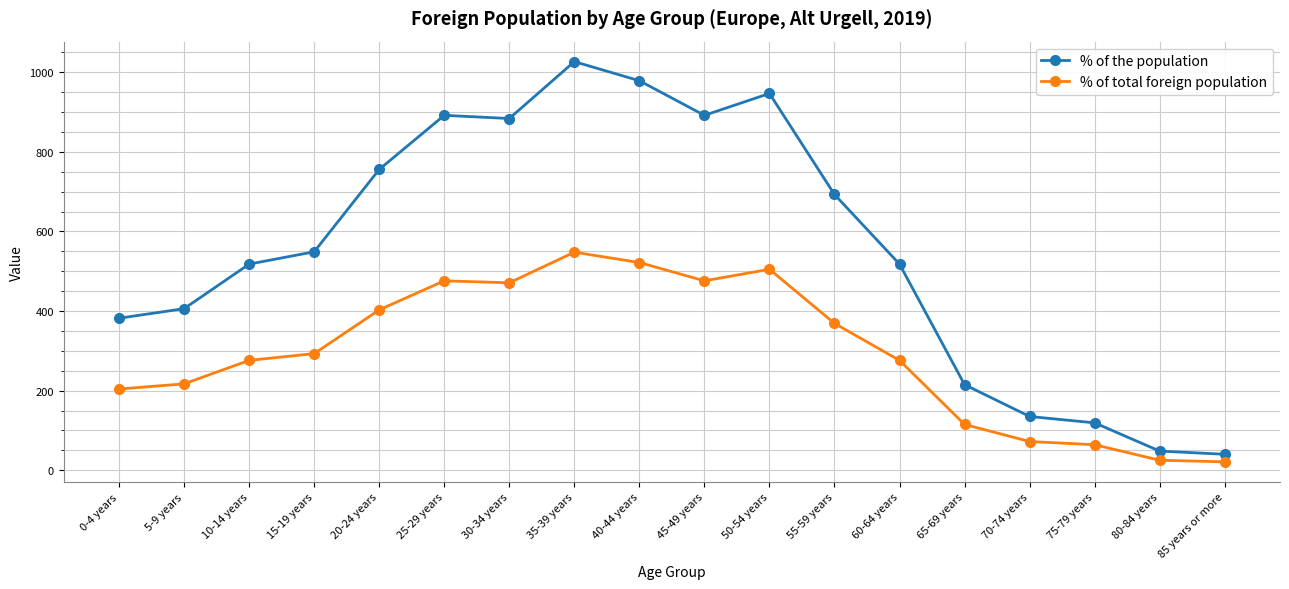

What is the spread (max minus min) of values at 15-19 years?

256